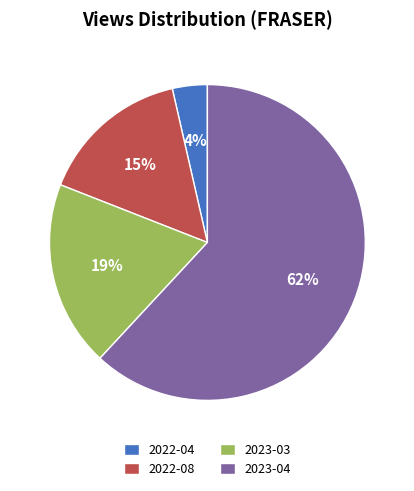

Count the number of slices in the pie.

4